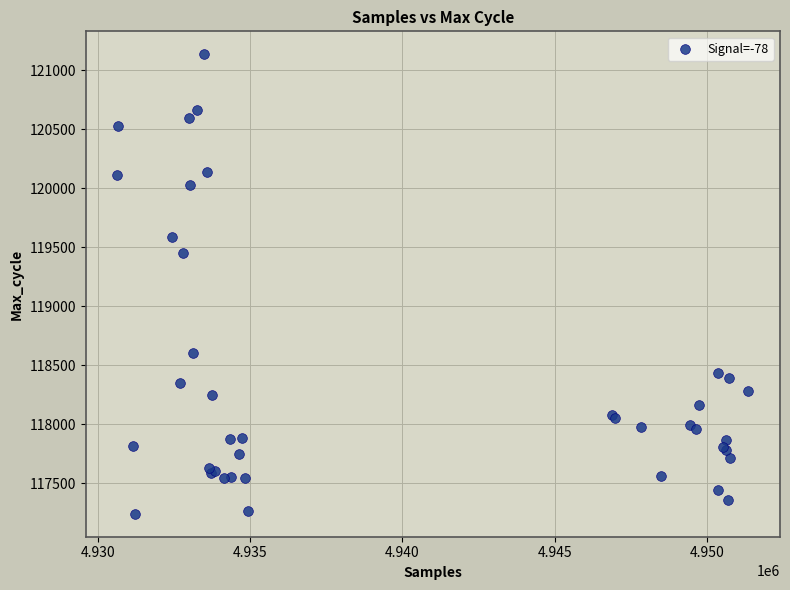

What Y value in the scatter plot is closest to 119189?

119454